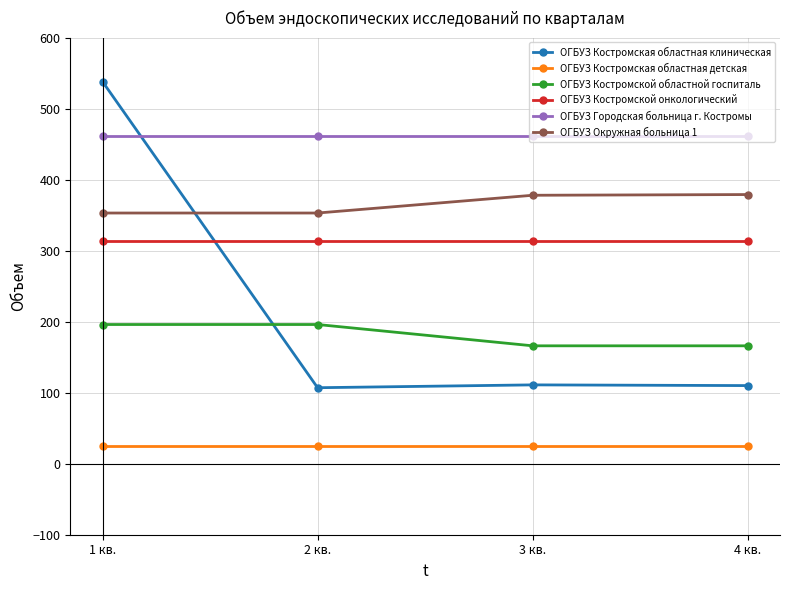

The ОГБУЗ Костромской областной госпиталь series shows 317 at 2 кв.. True or false?

False